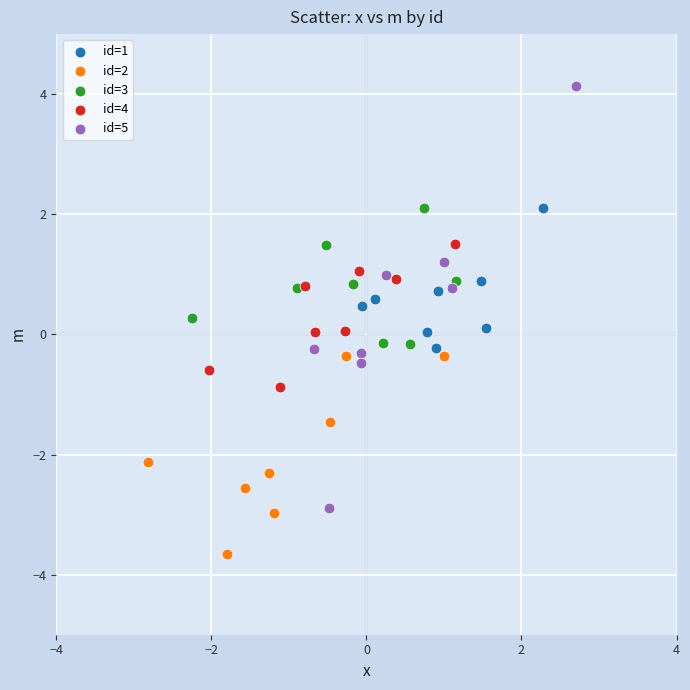

Which series reaches the maximum Y coordinate?

id=5